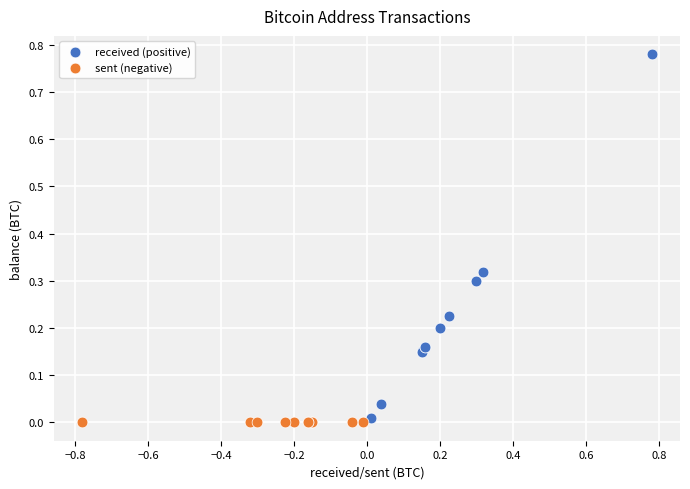

Which series reaches the maximum Y coordinate?

received (positive)